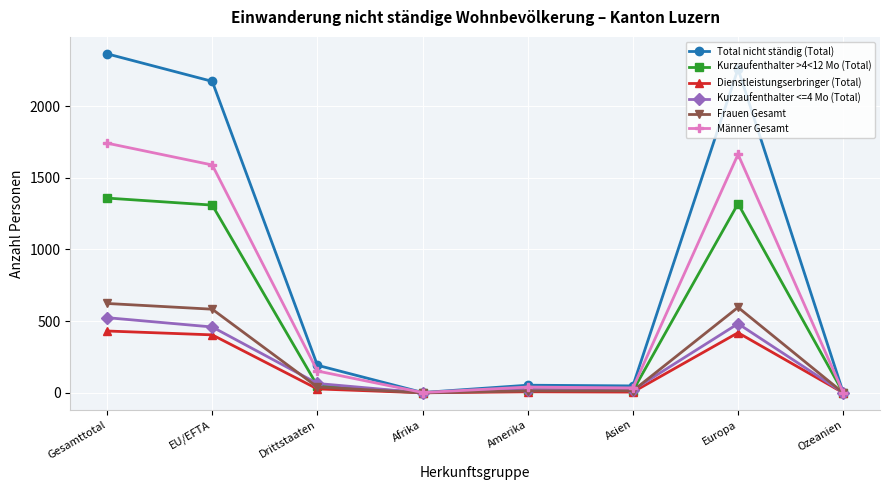

What is the value of the Kurzaufenthalter >4<12 Mo (Total) point at the 2nd from the left?

1309